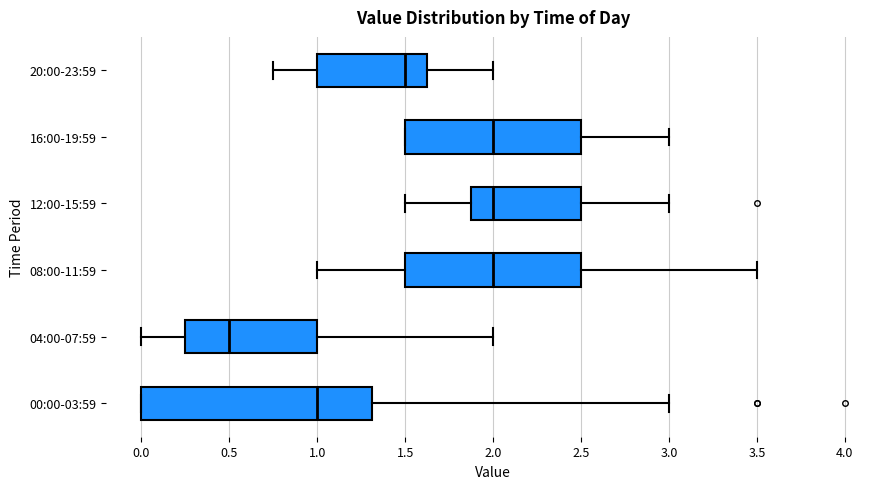

Comparing the boxes themselves (not the whiskers), which one is the widest?

00:00-03:59